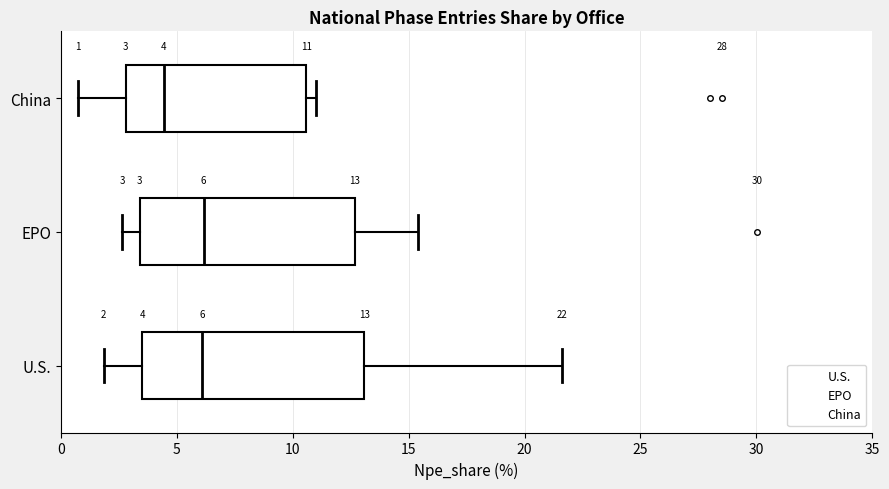

Which box has the furthest to the left median line?

China